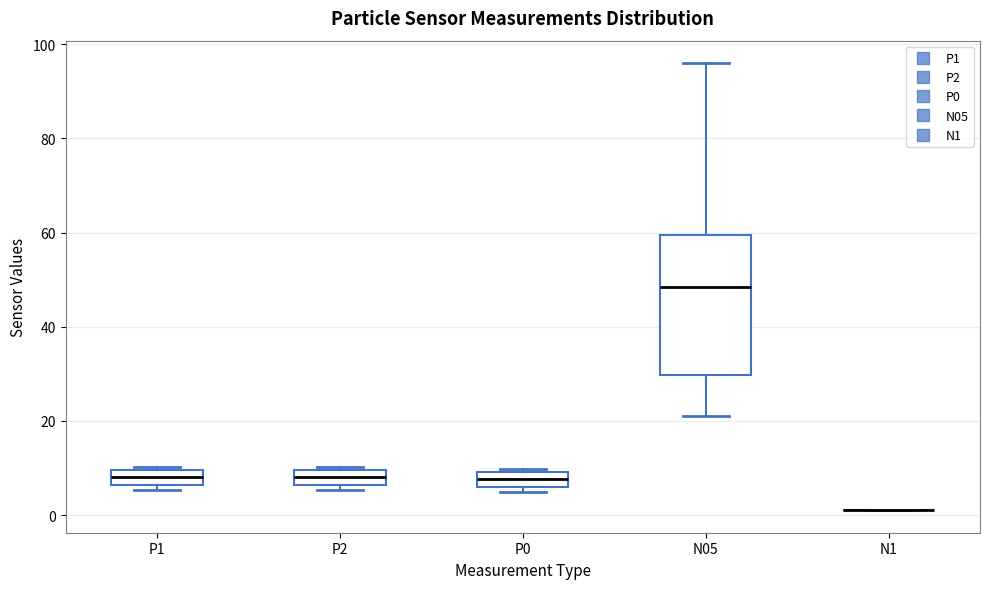

Where is the lower edge of the box for N05 on the y-axis? The values are not printed on the chart, so give them approximately, as read against the axis.

30